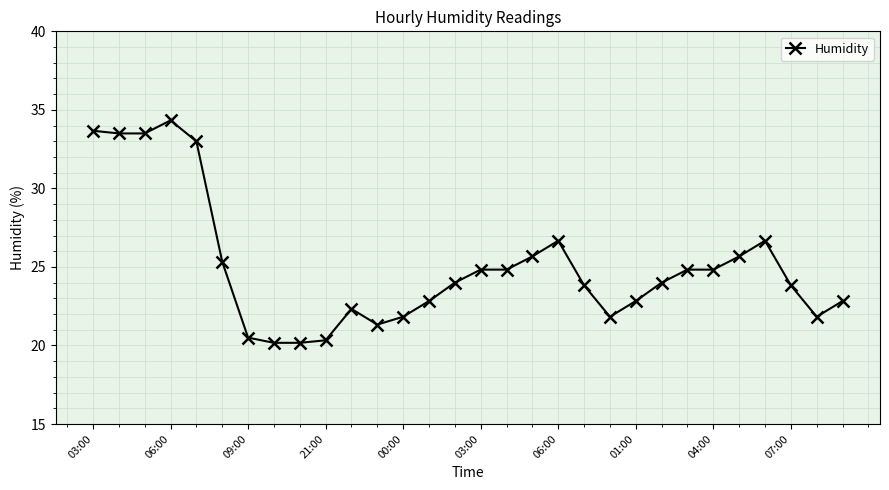

How many distinct data groups are displayed?

1